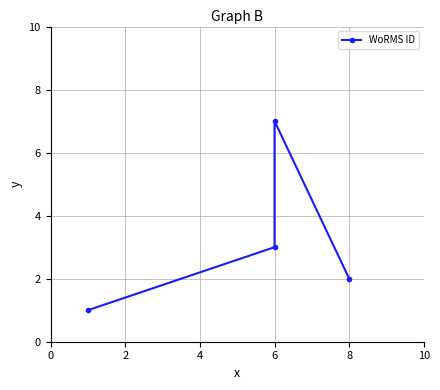

What is the difference between the values at 8 and 6?

5